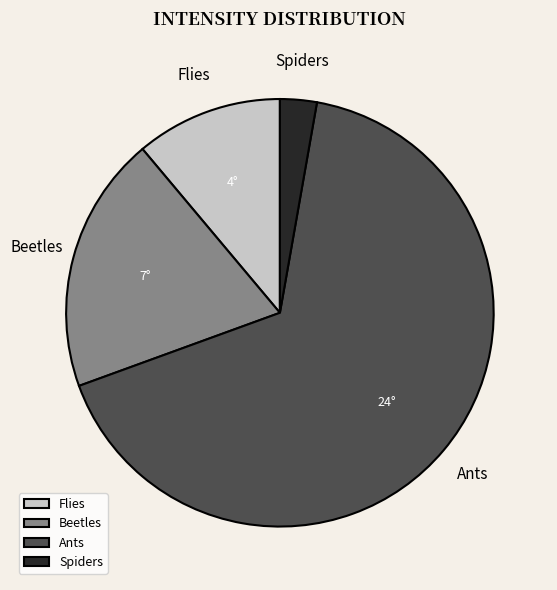

Rank the categories by value from highest to lowest.

Ants, Beetles, Flies, Spiders